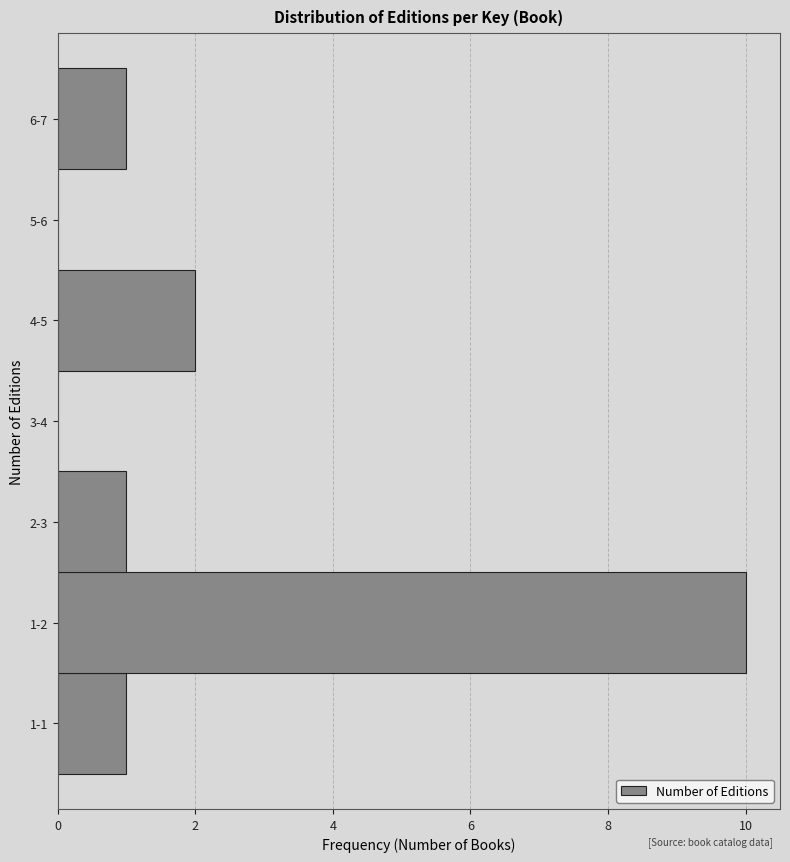

At which category does the chart reach its peak across all series?

1-2